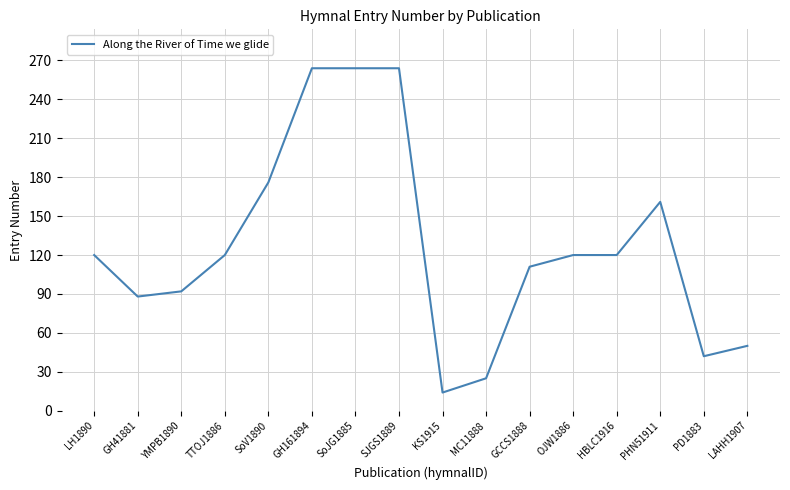

True or false: the data shows 50 at LAHH1907.

True